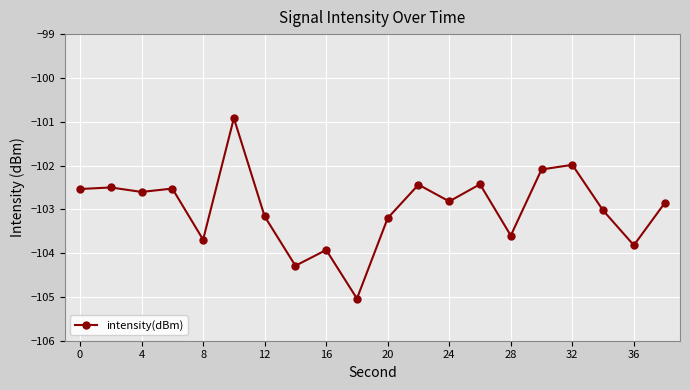

True or false: there are more than 1 points higher than both neighbors.

True